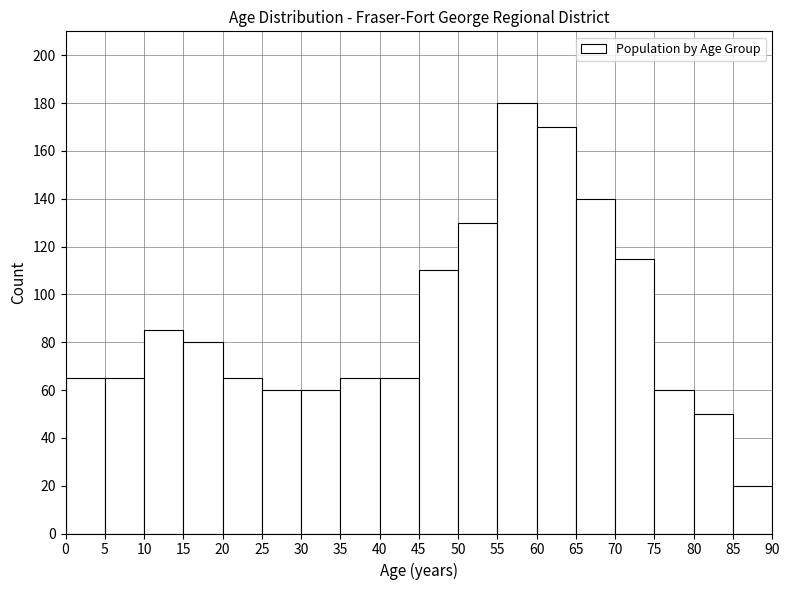

Which range on the x-axis has the tallest bar?

55 to 60